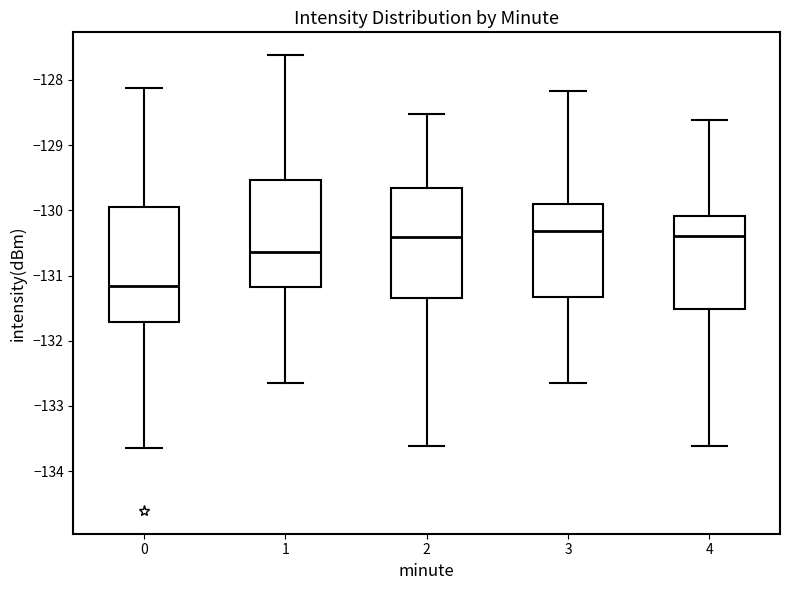

Which box's median line is the lowest?

0